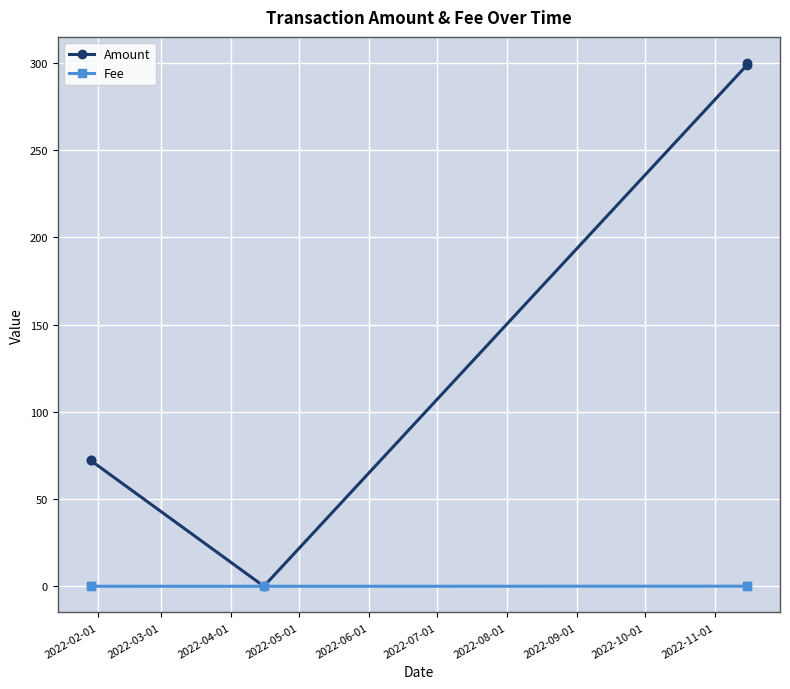

Which series has the largest total across all categories?

Amount